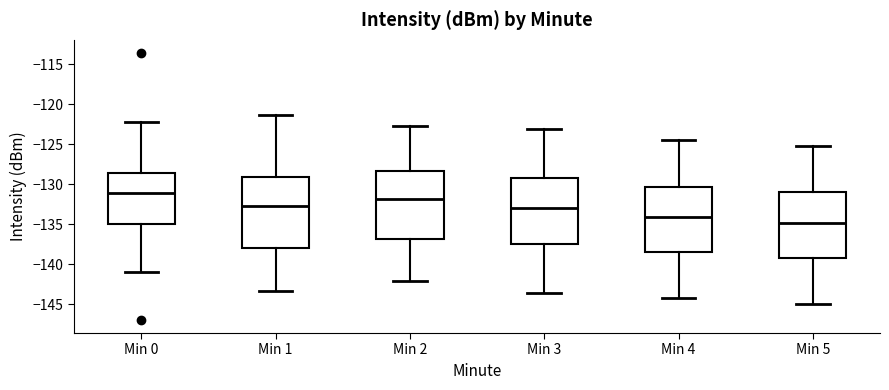

Where is the upper edge of the box for Min 3 on the y-axis? The values are not printed on the chart, so give them approximately, as read against the axis.

-129.0